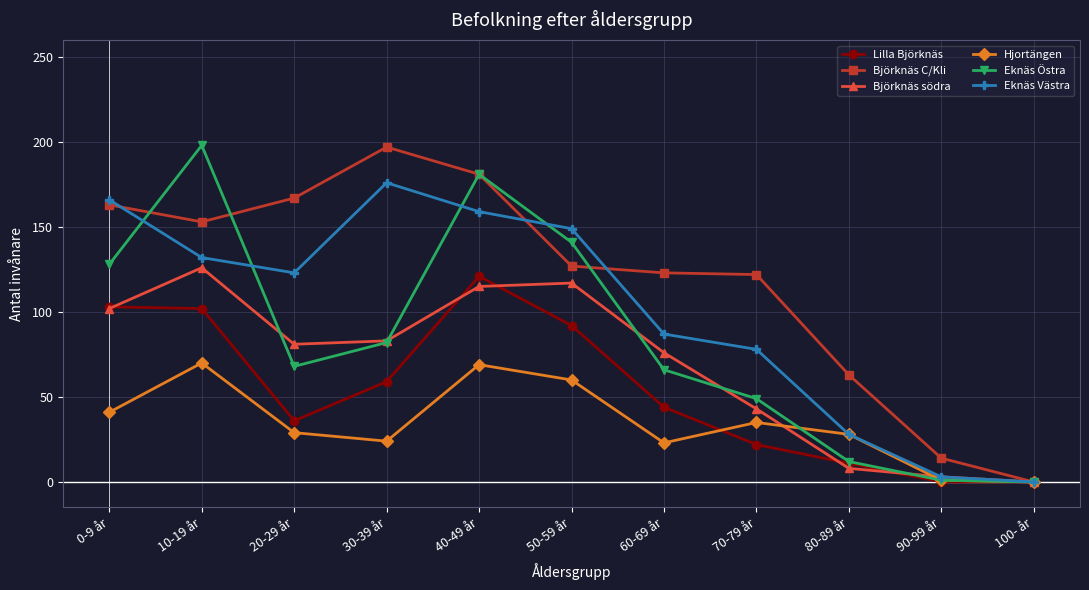

What is the highest value of the Björknäs södra series?

126